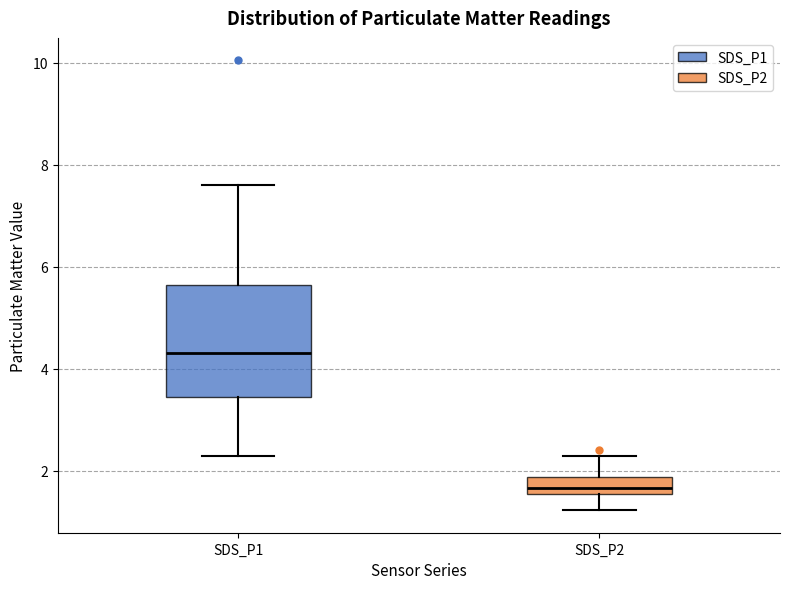

Reading left to right, read every box against the y-axis: the position of its median line, the range the box covers, and the ends of its whiskers. The values are not printed on the chart, so give them approximately, as read against the axis.

SDS_P1: median 4.4, box 3.4 to 5.6, whiskers 2.4 to 7.6
SDS_P2: median 1.6 (inside the box), box 1.6 to 1.8, whiskers 1.2 to 2.4